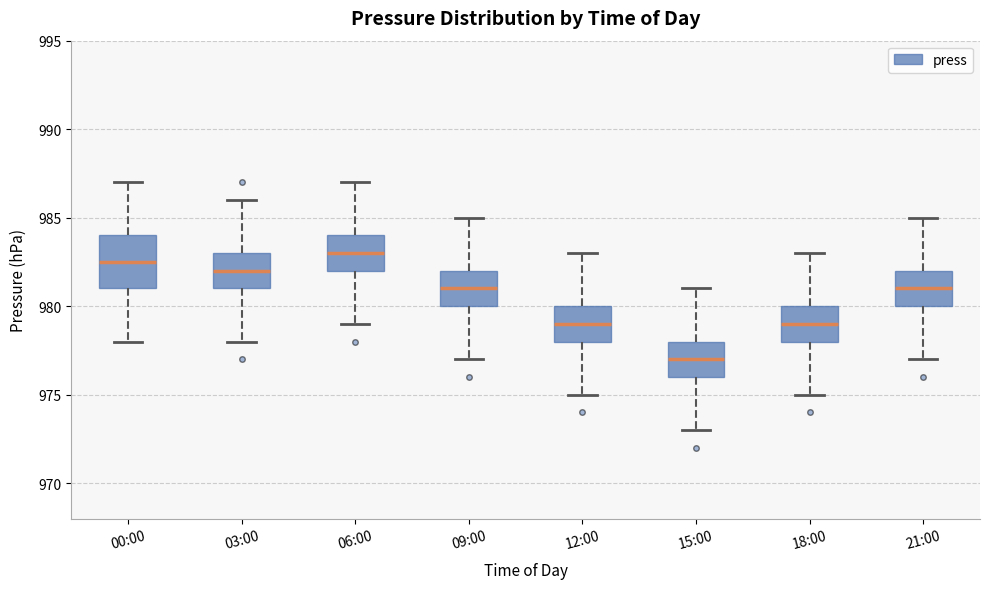

Where does the upper whisker of the box for 12:00 end on the y-axis? The values are not printed on the chart, so give them approximately, as read against the axis.

983.0